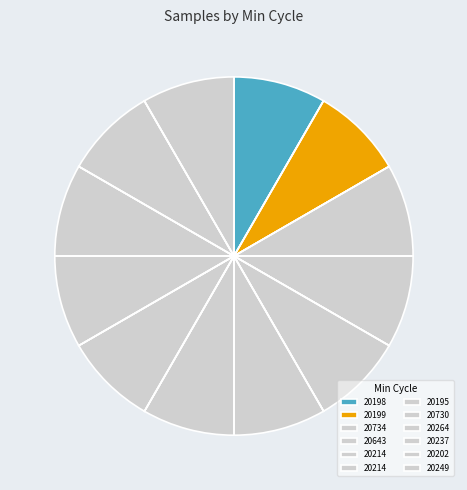

Count the number of slices in the pie.

12